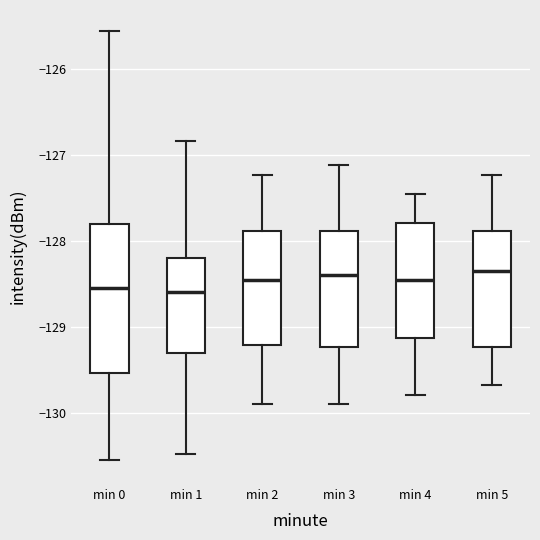

Which box is the tallest, from its lower edge to its upper edge?

min 0